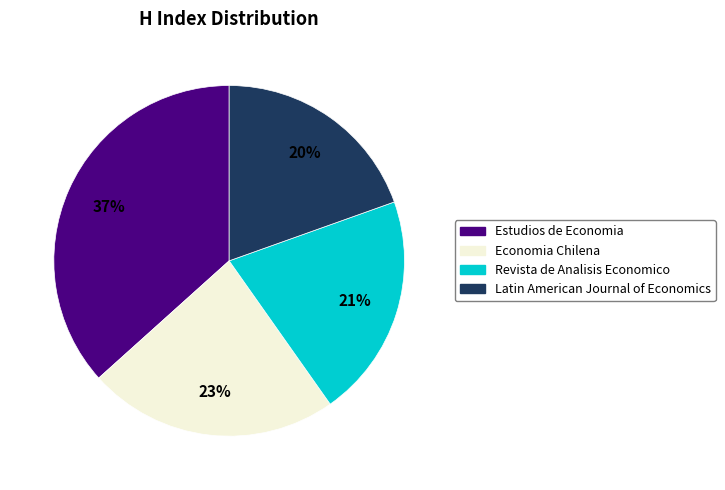

Is there a majority slice in this chart?

No